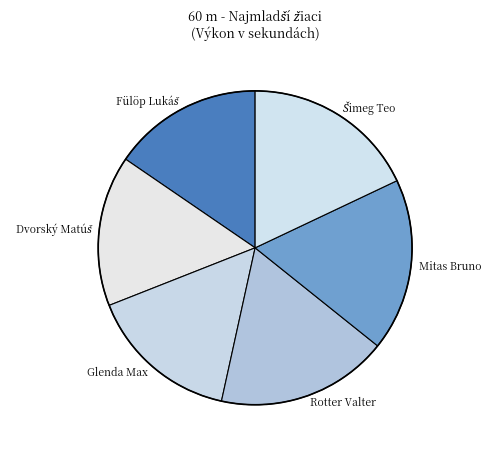

Does Glenda Max account for over 50% of the chart?

No